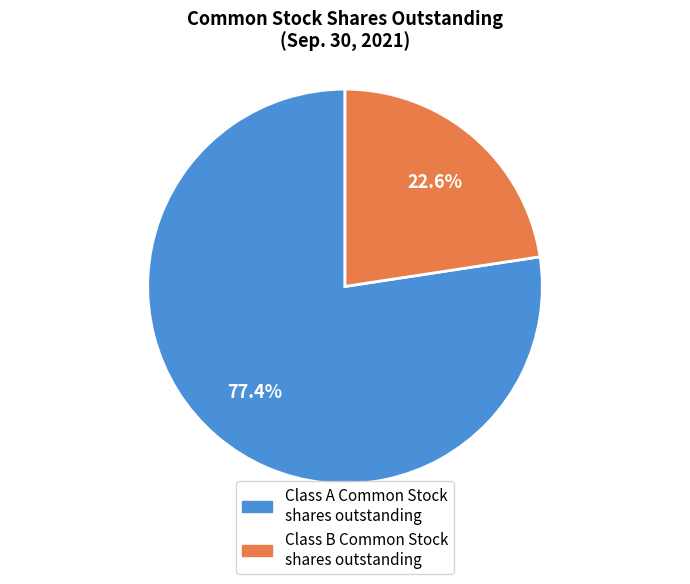

To the nearest percent, what is the difference between the Class A Common Stock shares outstanding and Class B Common Stock shares outstanding slice percentages?

55%